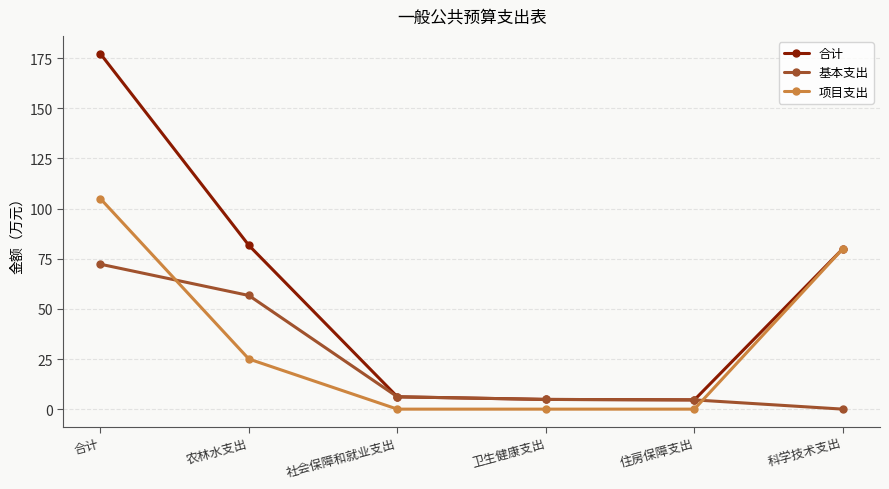

True or false: 基本支出 and 项目支出 cross at least once.

True